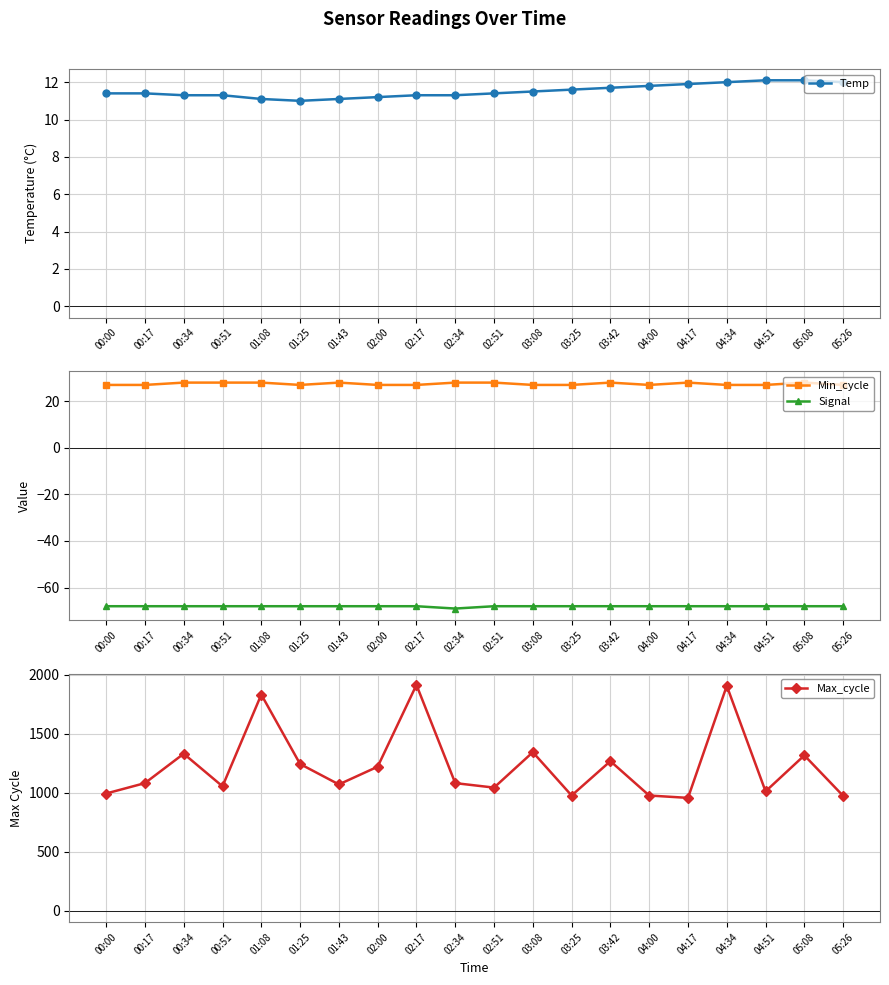

What is the total value across all series at 00:34?

1302.3